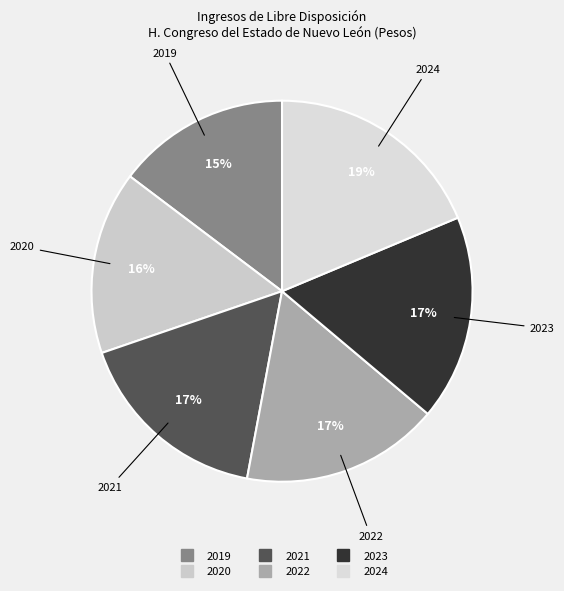

Approximately how many times larger is the value at 2023 compared to 2024?

0.9